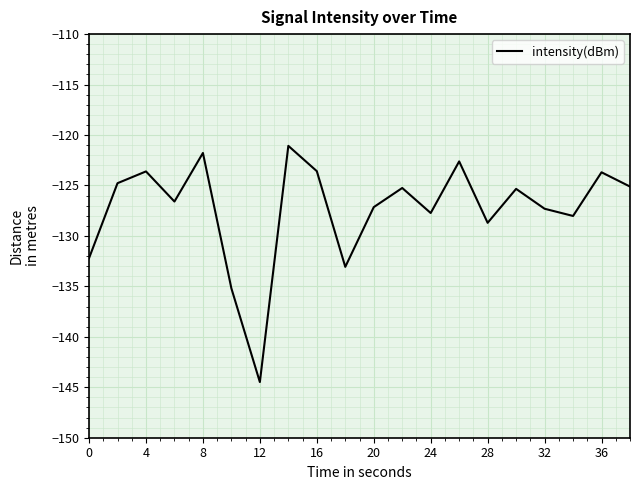

What is the minimum value shown in the chart?

-144.5